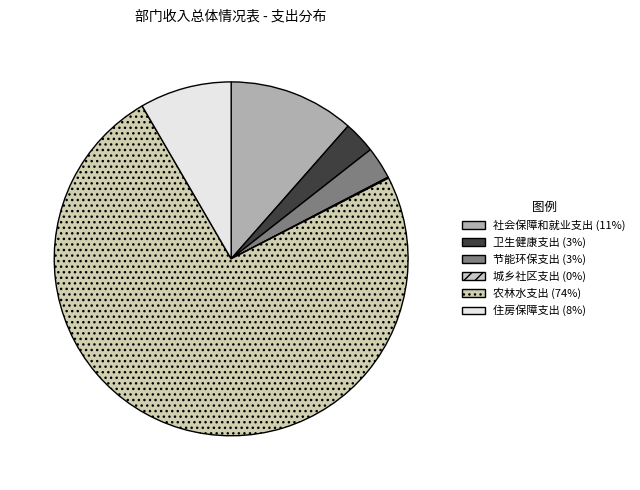

Is there a majority slice in this chart?

Yes